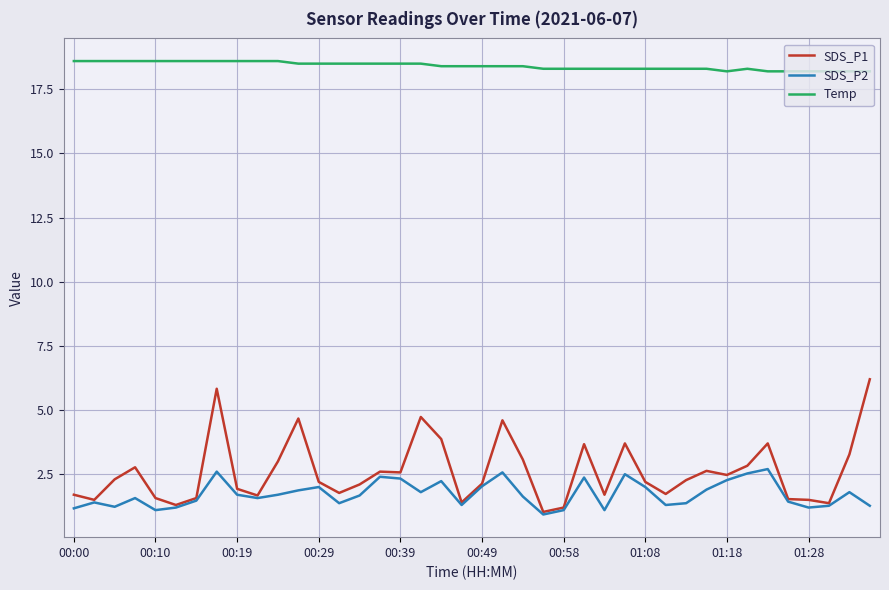

Rank the series by their maximum value, from lowest to highest.

SDS_P2, SDS_P1, Temp